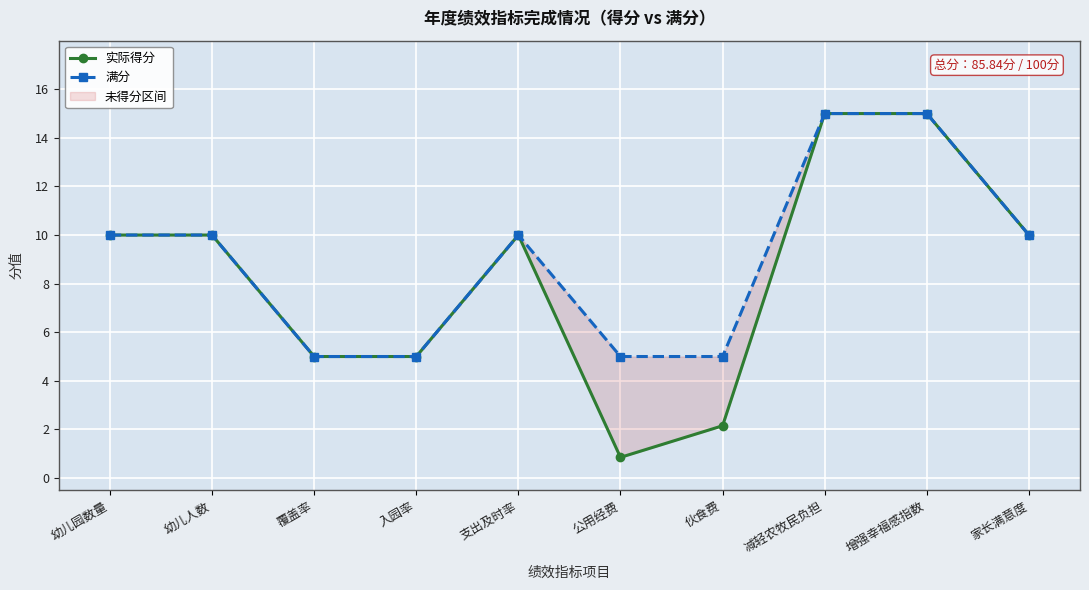

At how many categories does at least one series exceed 10?

2